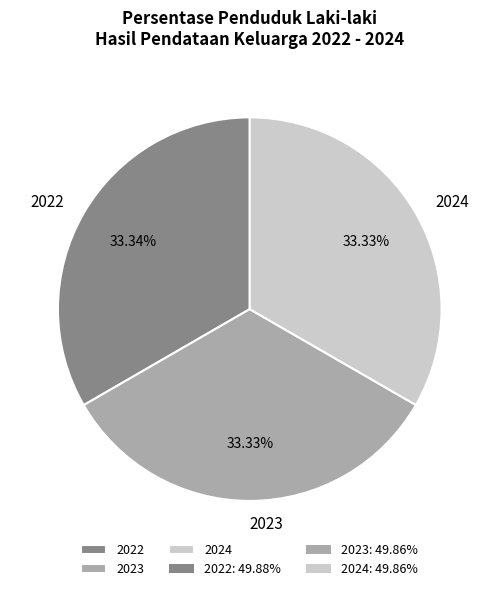

Is 2022 the majority of the pie?

No